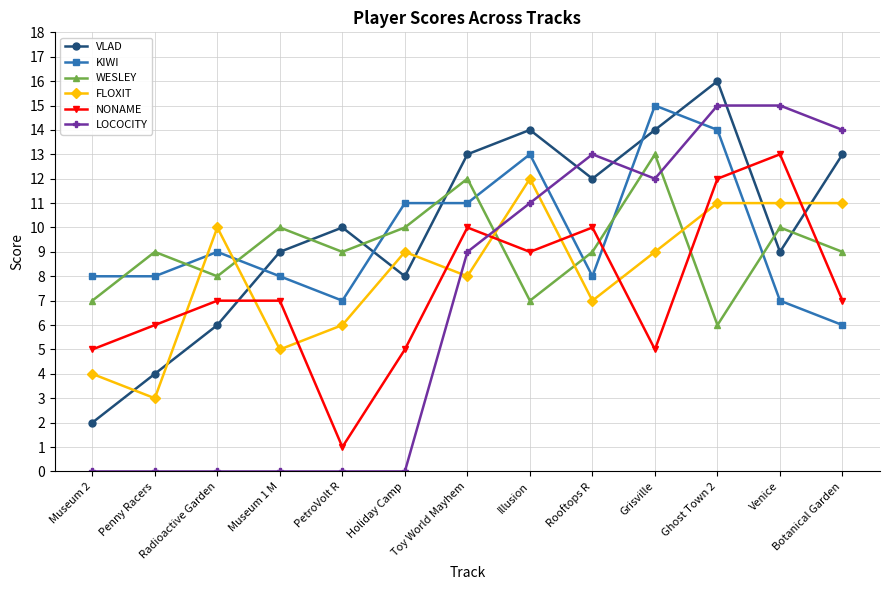

What is the label of the 2nd point from the left?

Penny Racers